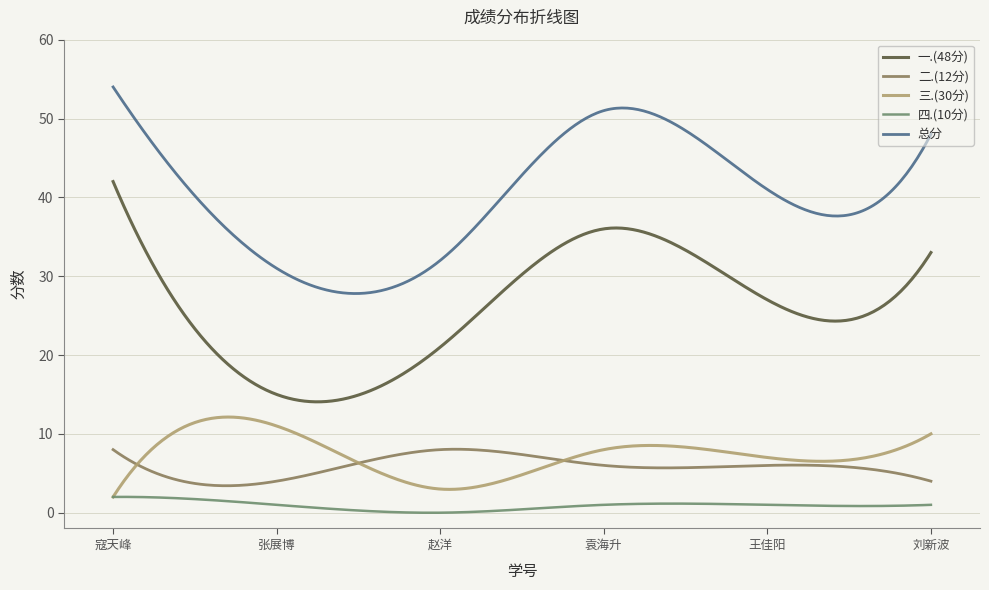

How many lines are shown in the chart?

5